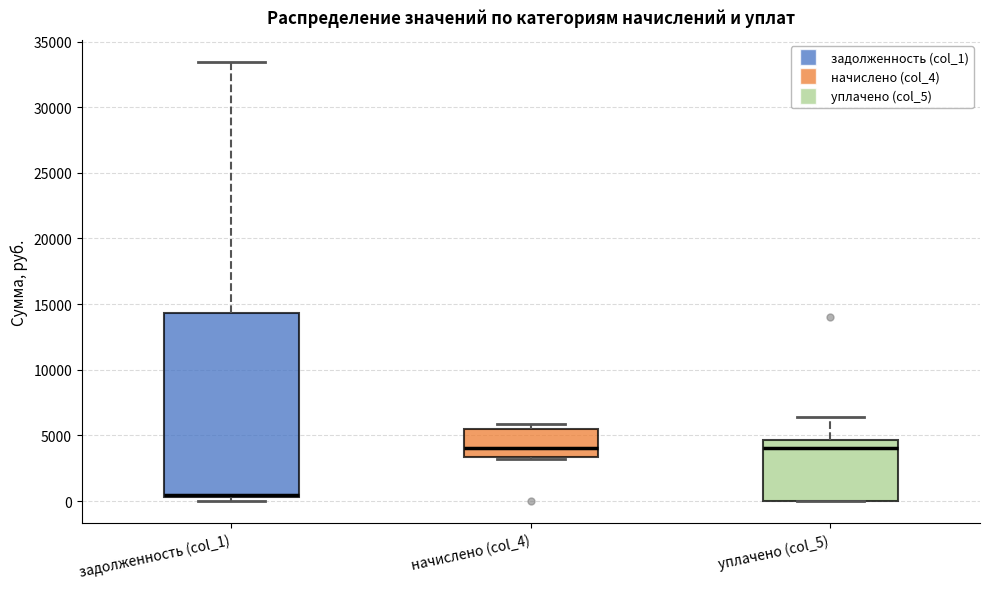

Comparing the boxes themselves (not the whiskers), which one is the tallest?

задолженность (col_1)